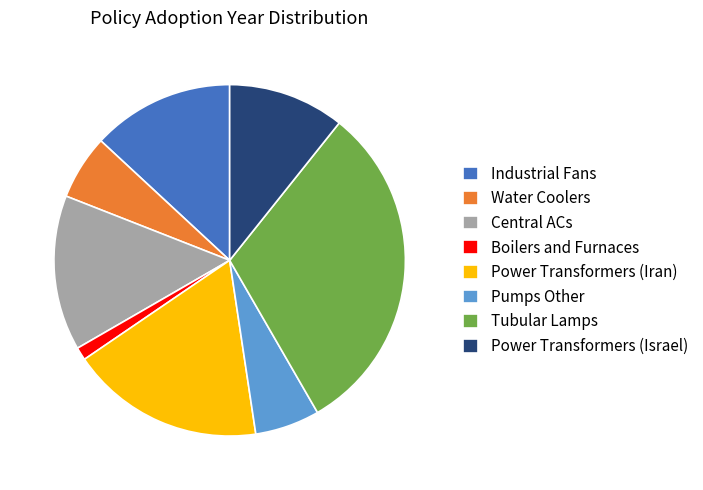

Is it true that Tubular Lamps is 18% of the pie?

False